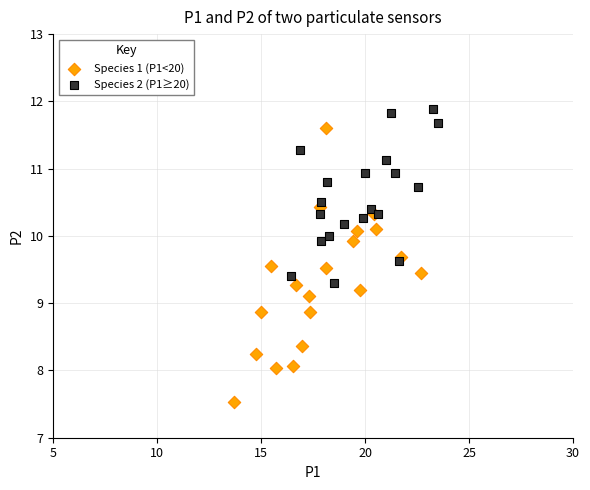

Which series contains the highest Y value?

Species 2 (P1≥20)